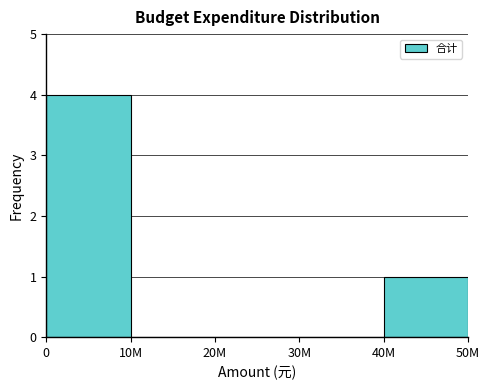

Reading left to right, extract all data points from this chart.

0=4	10M=0	20M=0	30M=0	40M=1